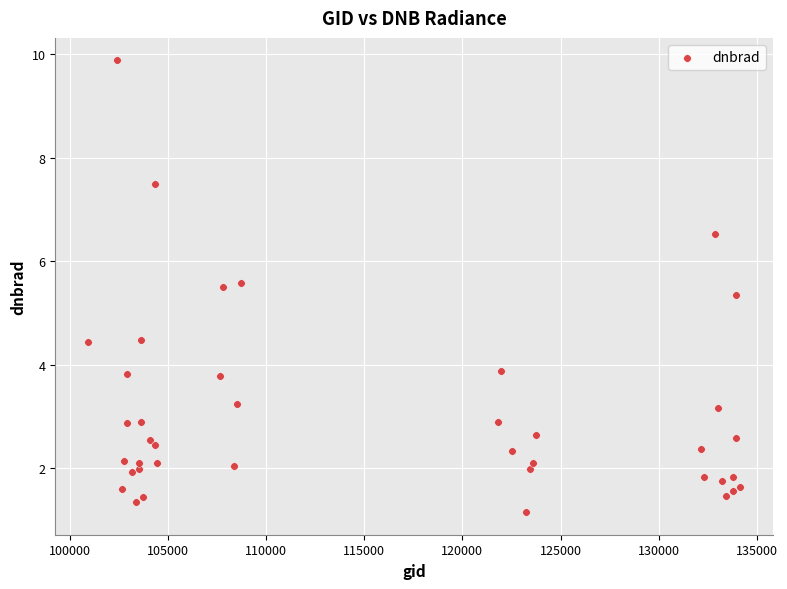

What Y value in the scatter plot is closest to 5?

5.4